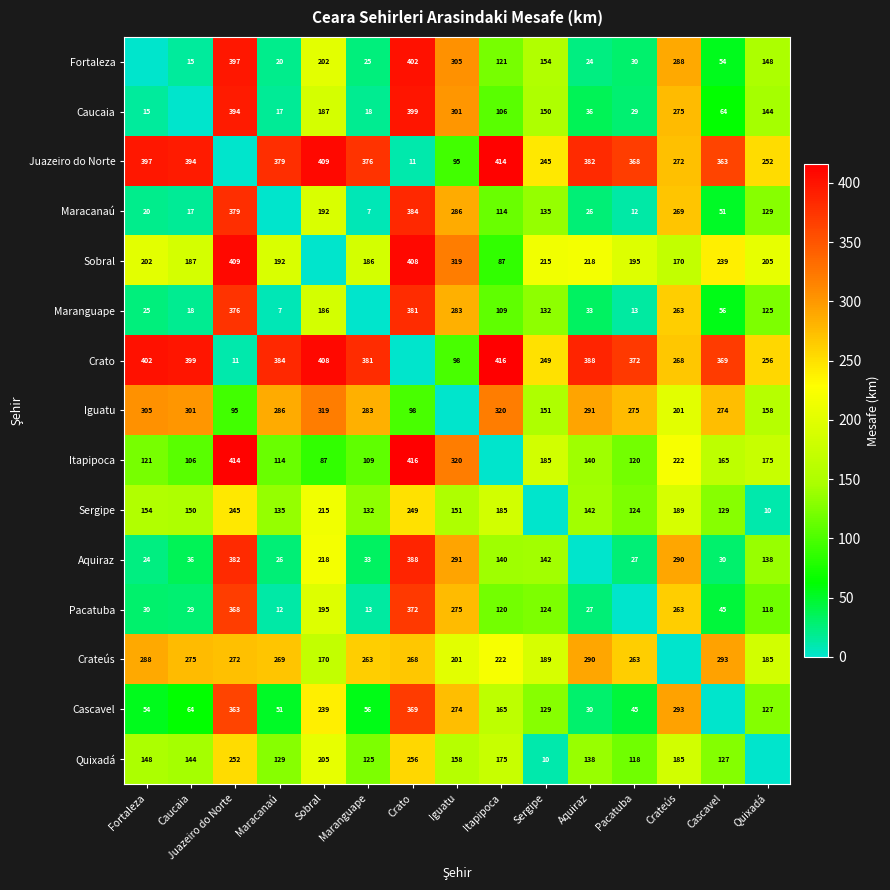

True or false: Maranguape has a value of 4 at Maracanaú.

False